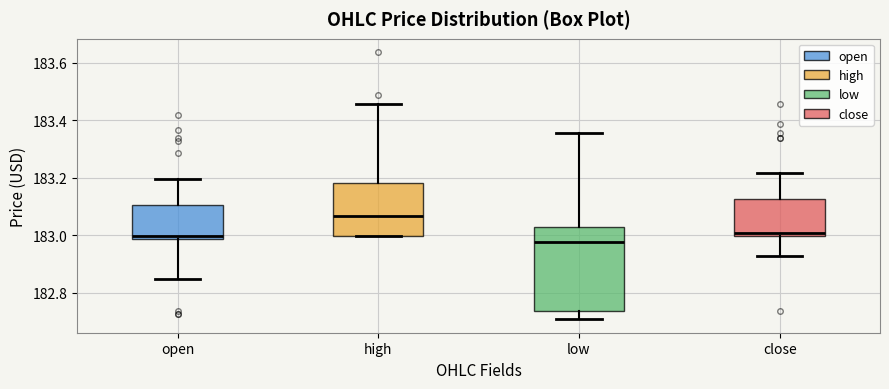

Comparing the boxes themselves (not the whiskers), which one is the tallest?

low